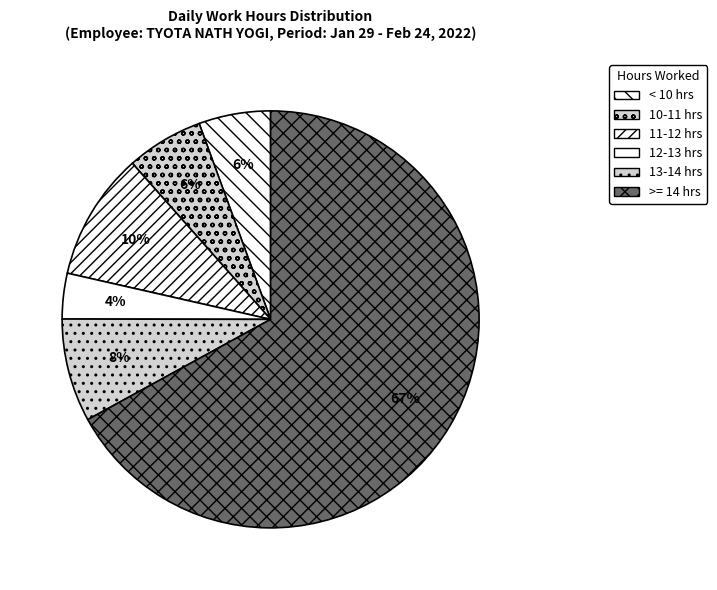

Which category has the smallest portion of the pie?

12-13 hrs